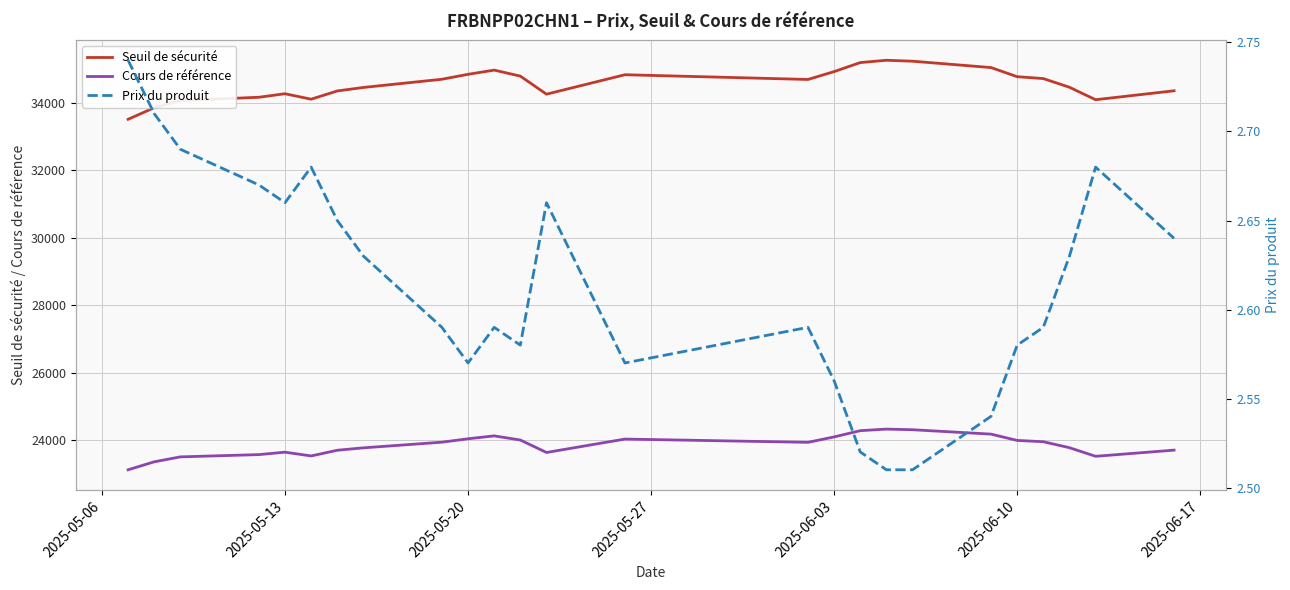

True or false: Seuil de sécurité and Cours de référence cross at least once.

False